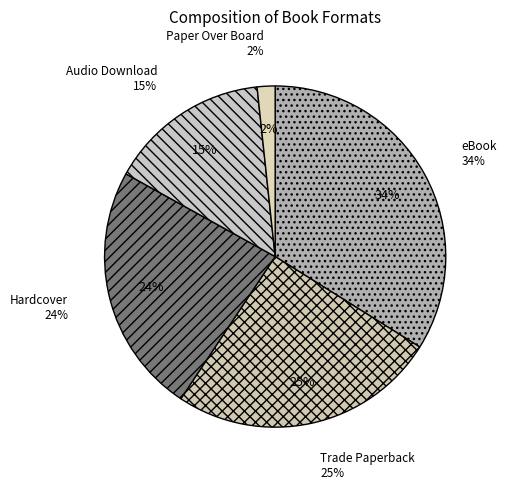

Between Hardcover and Paper Over Board, which is larger?

Hardcover